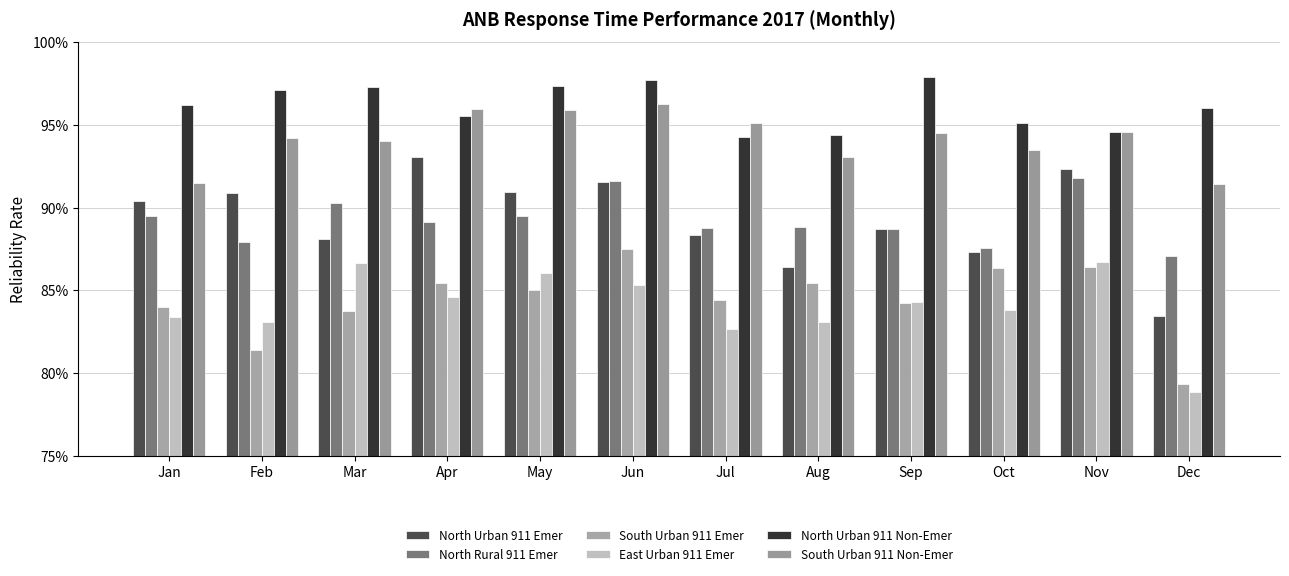

Does the chart contain any negative values?

No